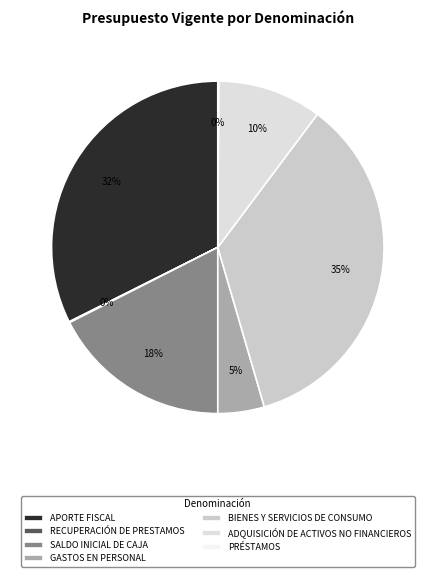

How many segments does this pie chart have?

7